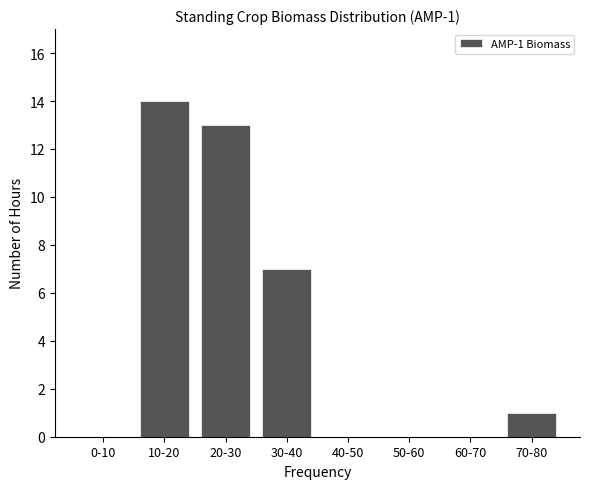

Reading left to right, extract all data points from this chart.

0-10=0	10-20=14	20-30=13	30-40=7	40-50=0	50-60=0	60-70=0	70-80=1